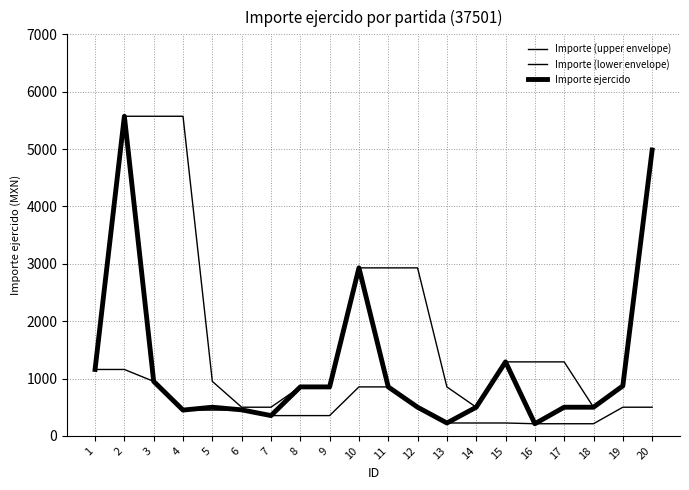

What is the difference between the Importe (upper envelope) values at 5 and 2?

4621.8